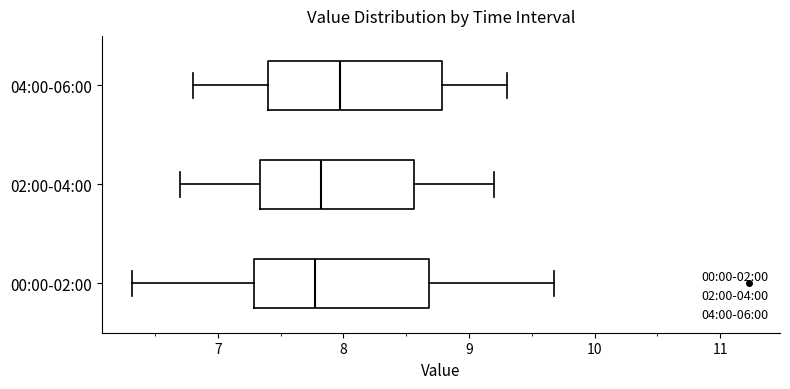

Where does the right whisker of the box for 02:00-04:00 end on the x-axis? The values are not printed on the chart, so give them approximately, as read against the axis.

9.2